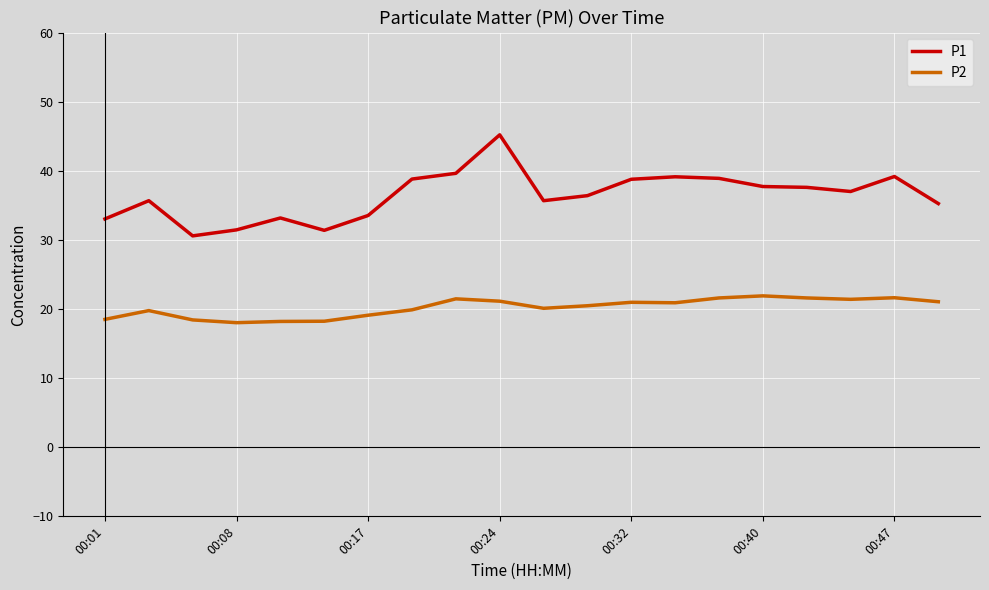

What is the difference between the maximum and minimum values in the P1 series?

14.6